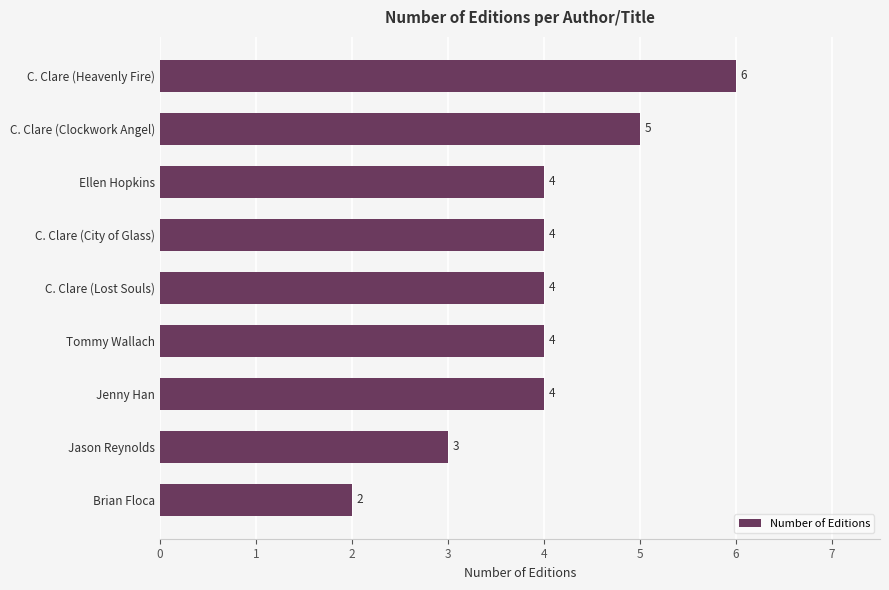

Are the bars grouped side by side (vs. stacked)?

No